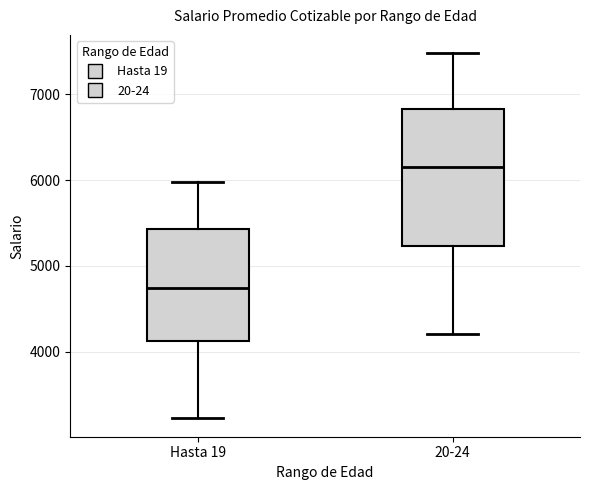

Comparing the boxes themselves (not the whiskers), which one is the tallest?

20-24